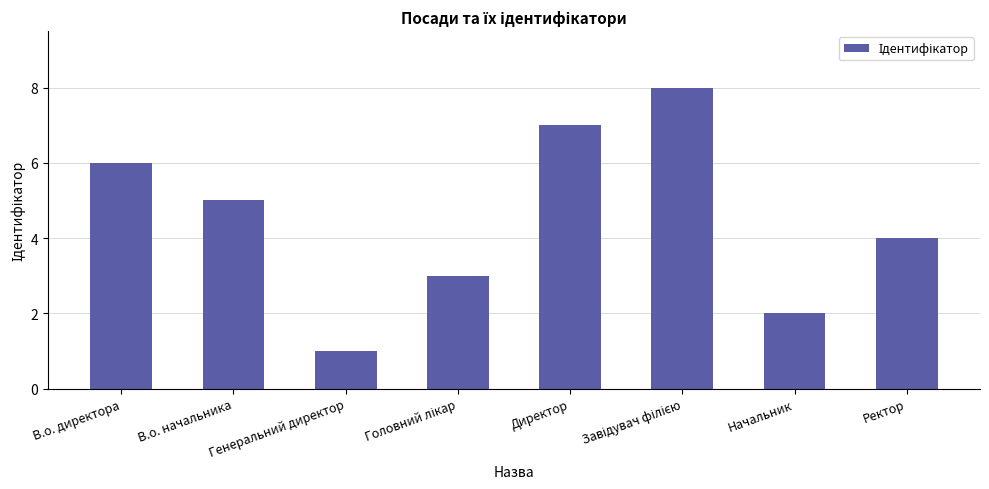

Are the bars grouped side by side (vs. stacked)?

No